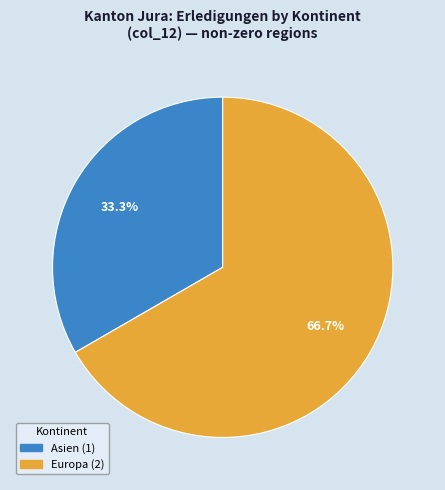

How many segments does this pie chart have?

2